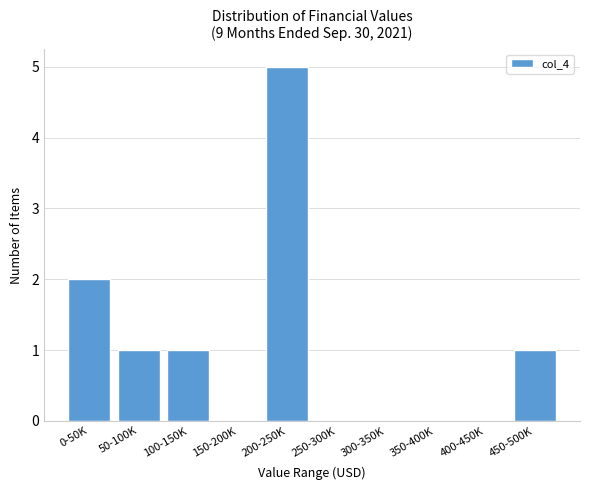

Reading right to left, transcribe all the data shown in this chart.

450-500K=1	400-450K=0	350-400K=0	300-350K=0	250-300K=0	200-250K=5	150-200K=0	100-150K=1	50-100K=1	0-50K=2